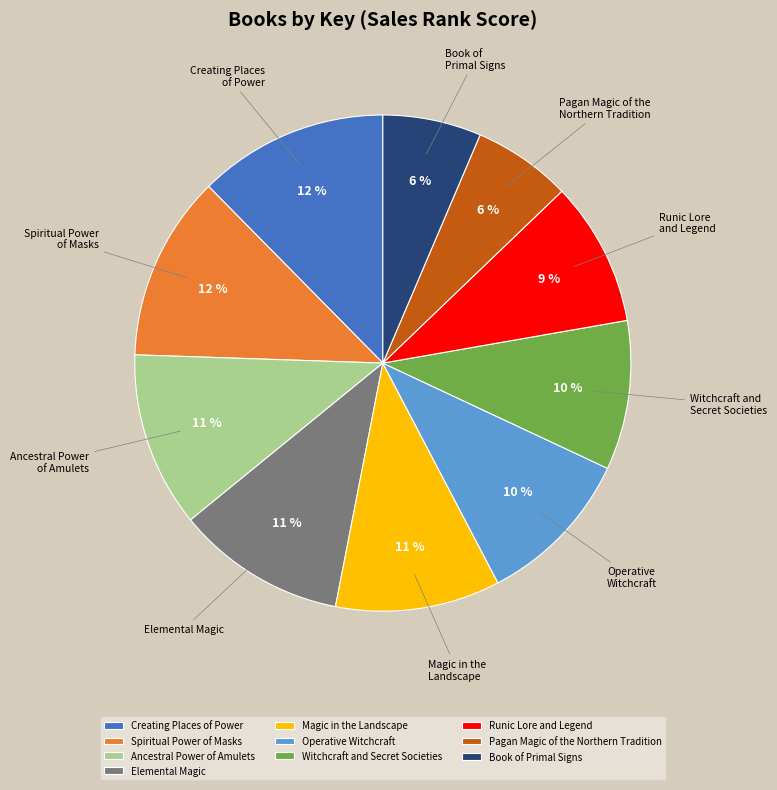

What percentage is the Magic in the Landscape slice, to the nearest percent?

11%